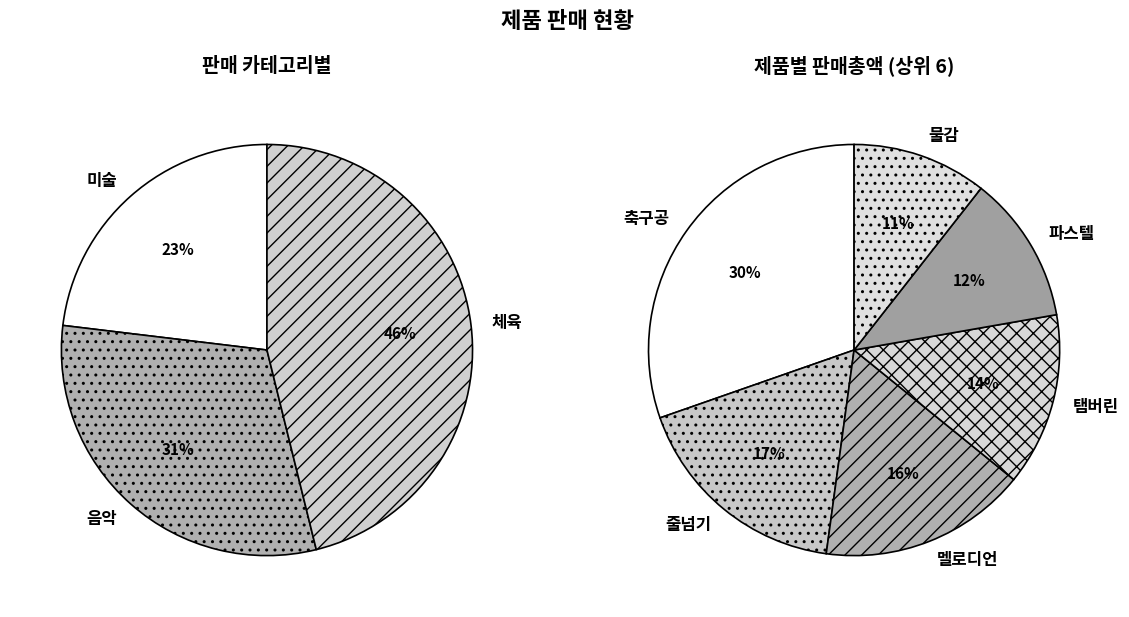

How many slices are in this pie chart?

9